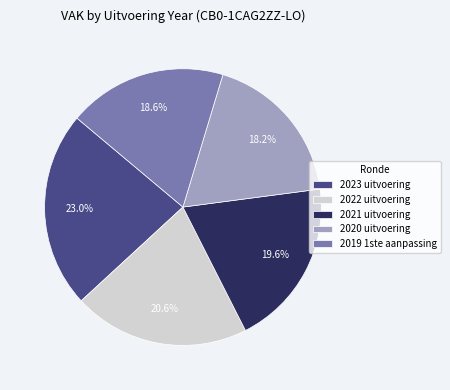

What percentage do 2022 uitvoering and 2023 uitvoering together represent?

43.6%